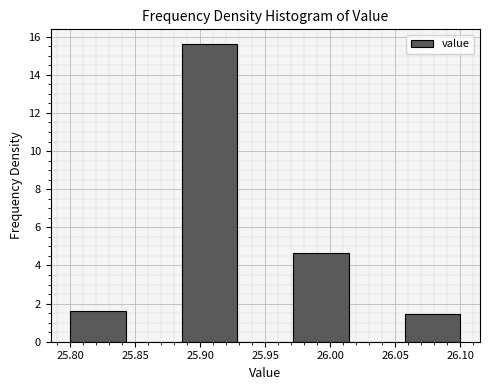

What is the height of the bar covering 26.055 to 26.100 on the x-axis? Neither the bar edges nor the heights are printed on the chart, so give them approximately, as read against the axes.

1.4